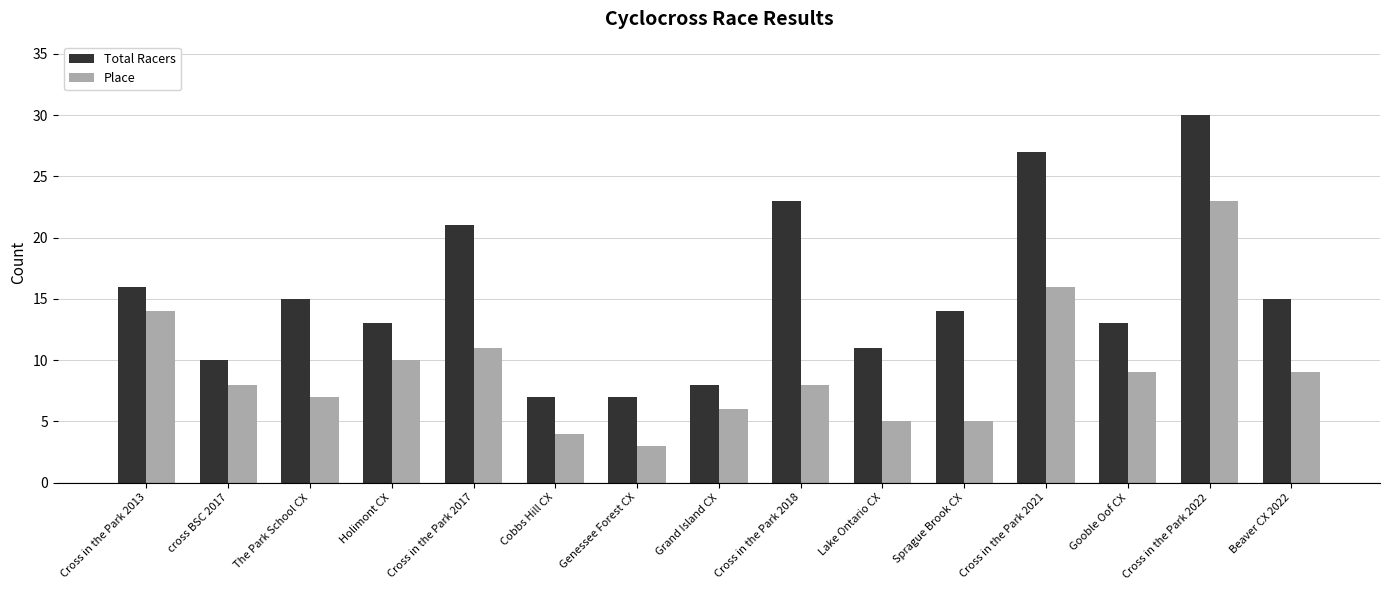

Rank the series at Cobbs Hill CX from lowest to highest value.

Place, Total Racers